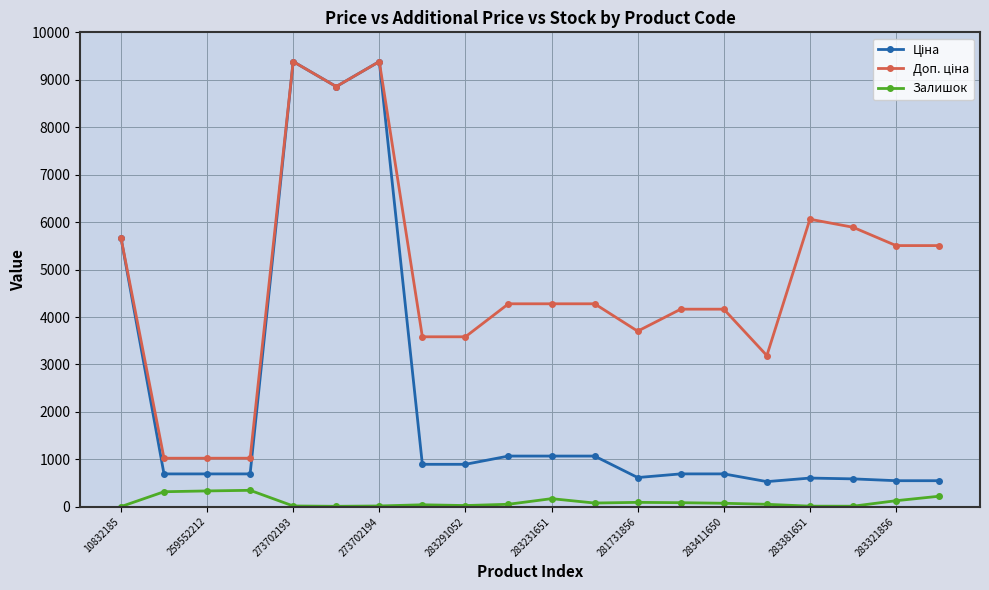

What is the smallest value displayed?

4.0